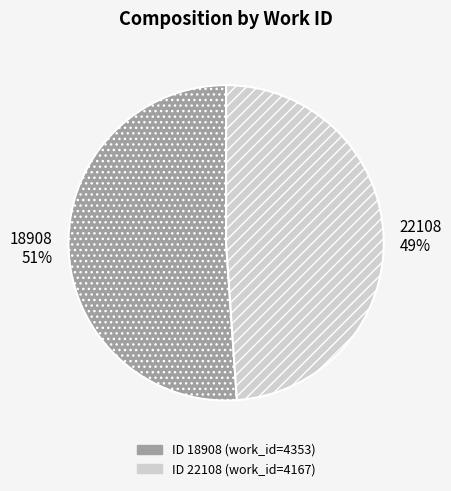

What is the largest slice in the pie chart?

18908